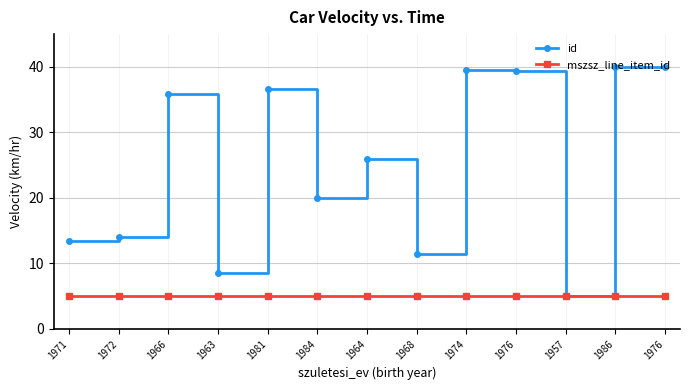

At which category does id reach its first local peak?

1966